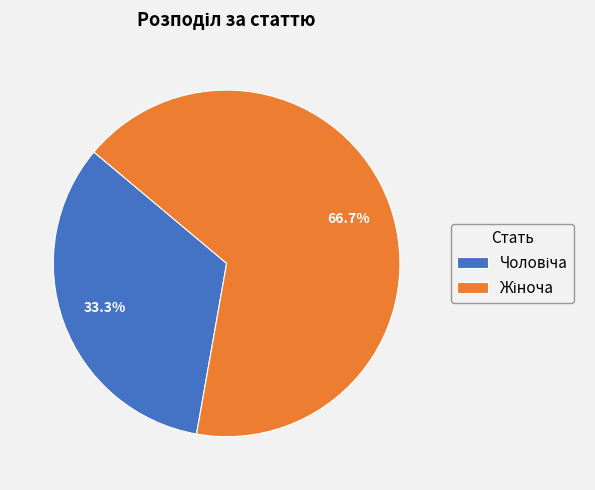

Is there a majority slice in this chart?

Yes